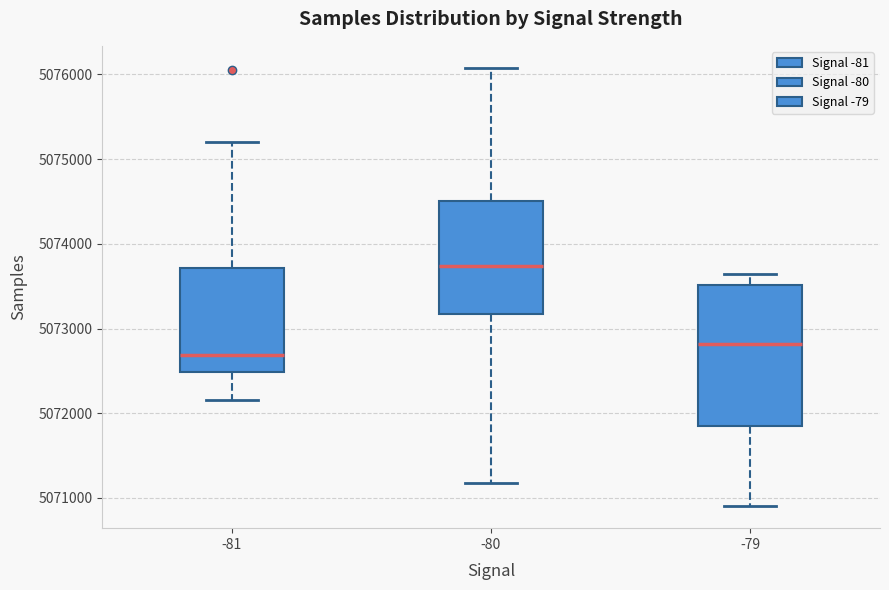

Reading left to right, transcribe this box plot: for each box, give where its median line is, the range the box spans, and where its two whiskers end, as read against the y-axis. The values are not printed on the chart, so give them approximately, as read against the axis.

-81: median 5072700, box 5072500 to 5073700, whiskers 5072200 to 5075200
-80: median 5073700, box 5073200 to 5074500, whiskers 5071200 to 5076100
-79: median 5072800, box 5071800 to 5073500, whiskers 5070900 to 5073600